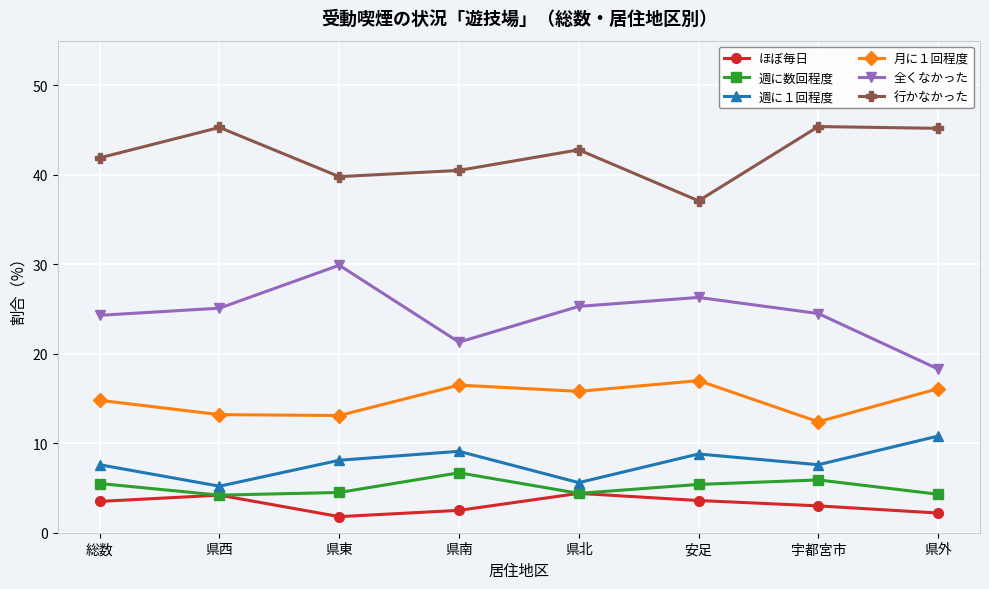

What is the sum of all 月に１回程度 values?

118.9